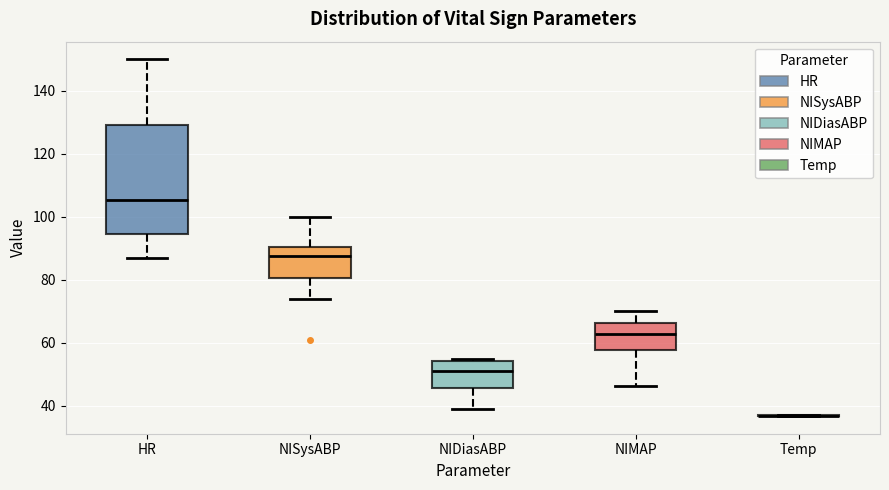

Where is the lower edge of the box for NIDiasABP on the y-axis? The values are not printed on the chart, so give them approximately, as read against the axis.

46